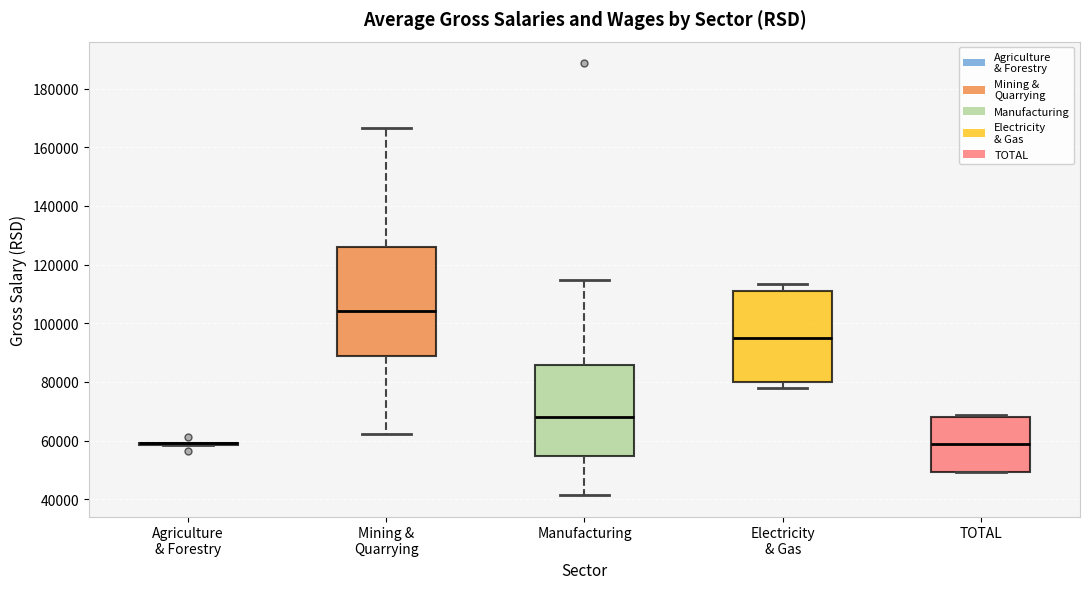

Reading left to right, read every box against the y-axis: the position of its median line, the range the box covers, and the ends of its whiskers. The values are not printed on the chart, so give them approximately, as read against the axis.

Agriculture & Forestry: box collapsed to a line at 58000, whiskers 58000 to 60000
Mining & Quarrying: median 104000, box 88000 to 126000, whiskers 62000 to 166000
Manufacturing: median 68000, box 54000 to 86000, whiskers 42000 to 114000
Electricity & Gas: median 94000, box 80000 to 112000, whiskers 78000 to 114000
TOTAL: median 58000, box 50000 to 68000, whiskers 50000 to 68000